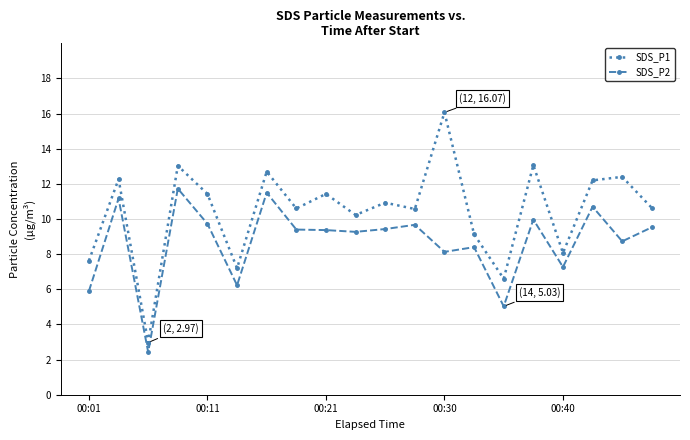

What is the value of the SDS_P1 point at the 17th from the left?

8.1